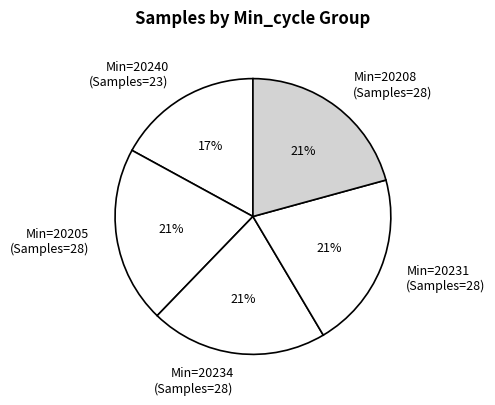

Is there a majority slice in this chart?

No